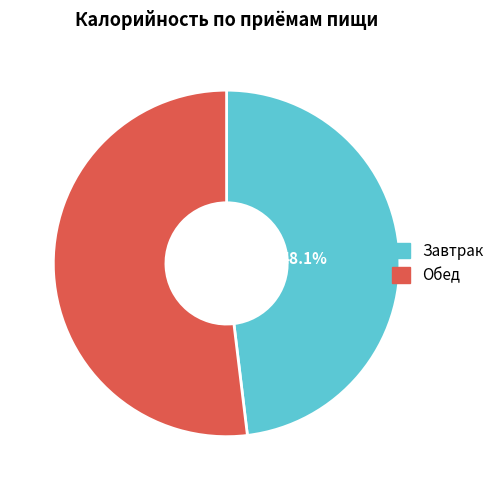

Is there any slice that represents more than half of the pie?

Yes